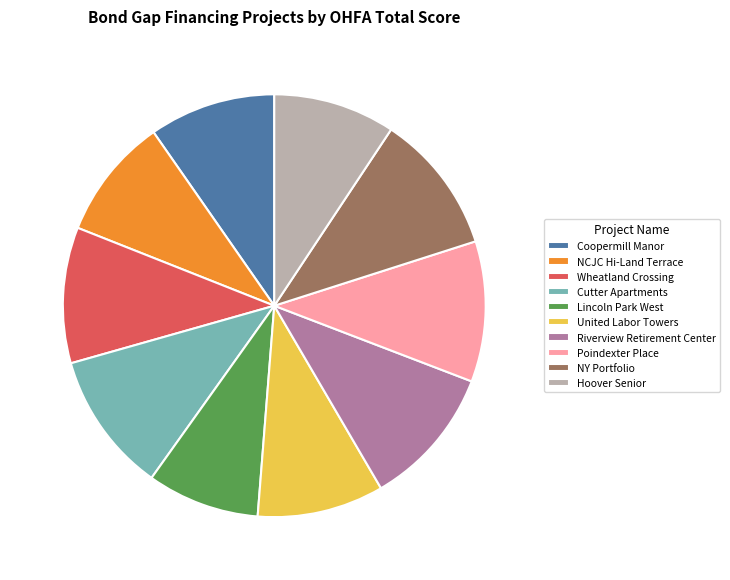

Is there any slice that represents more than half of the pie?

No